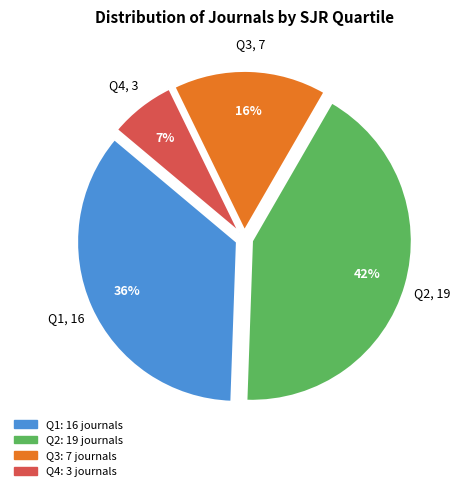

Which category has the smallest portion of the pie?

Q4